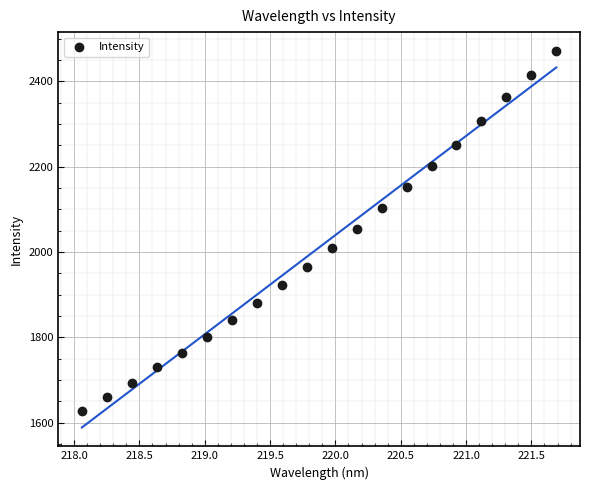

What is the range of X values (max minus min)?

3.6